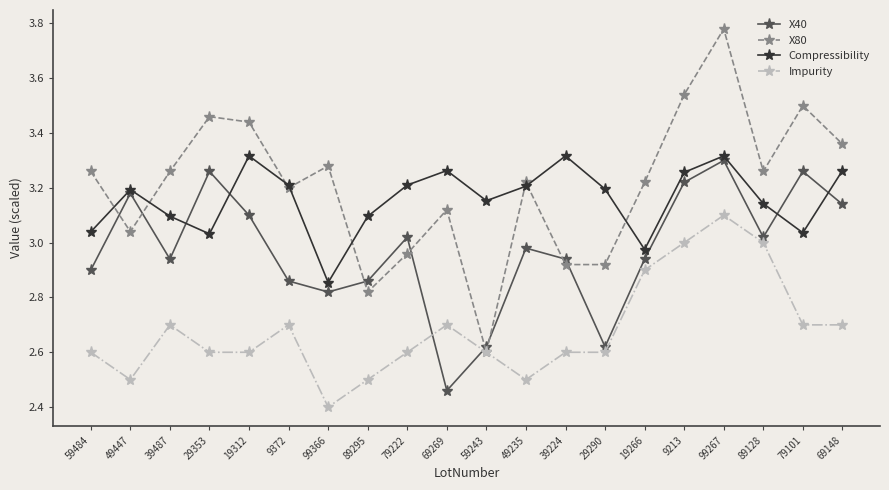

What is the minimum value shown in the chart?

2.4